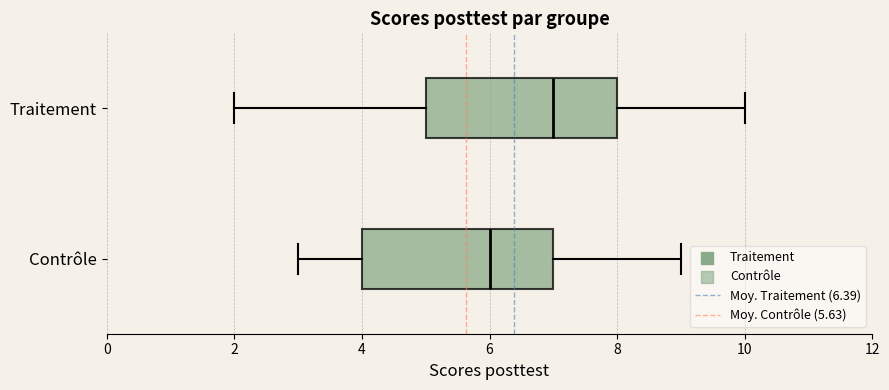

Which box has the furthest to the right median line?

Traitement